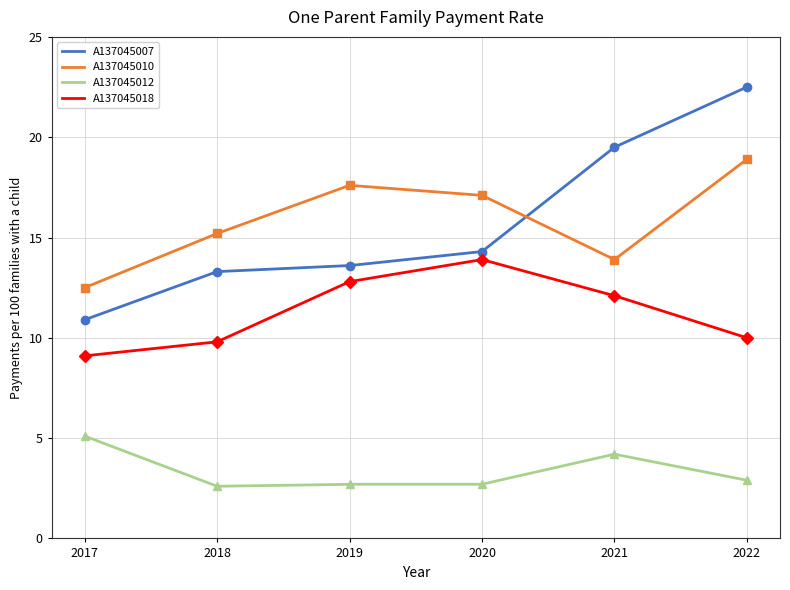

What is the difference between the maximum and minimum values in the A137045012 series?

2.5